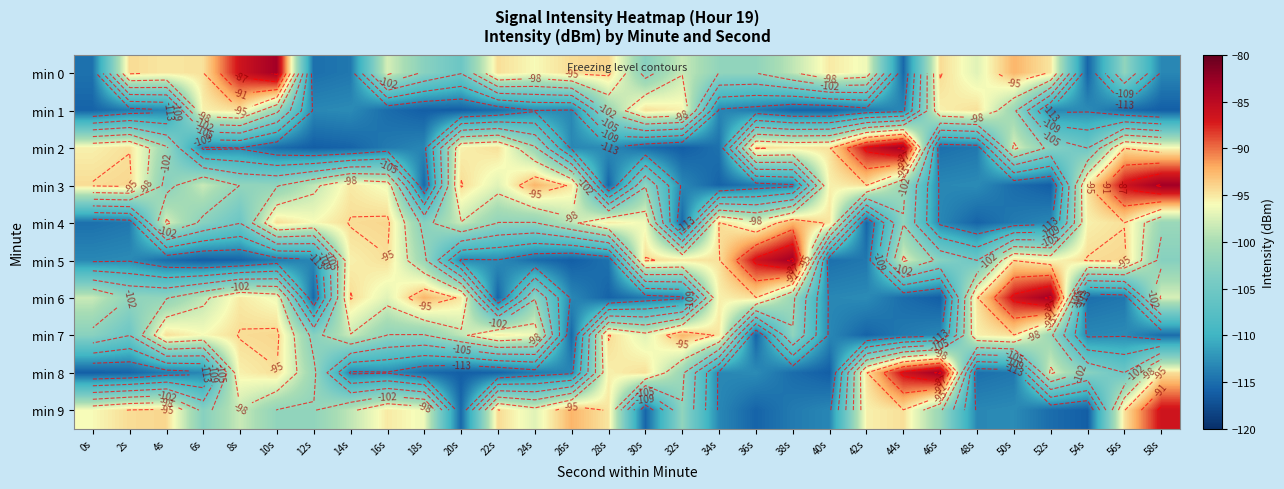

Rank the categories by min 5 value from lowest to highest.

6s, 26s, 8s, 4s, 24s, 40s, 28s, 42s, 10s, 12s, 0s, 20s, 2s, 22s, 48s, 58s, 46s, 18s, 44s, 52s, 14s, 32s, 34s, 16s, 50s, 54s, 30s, 56s, 36s, 38s